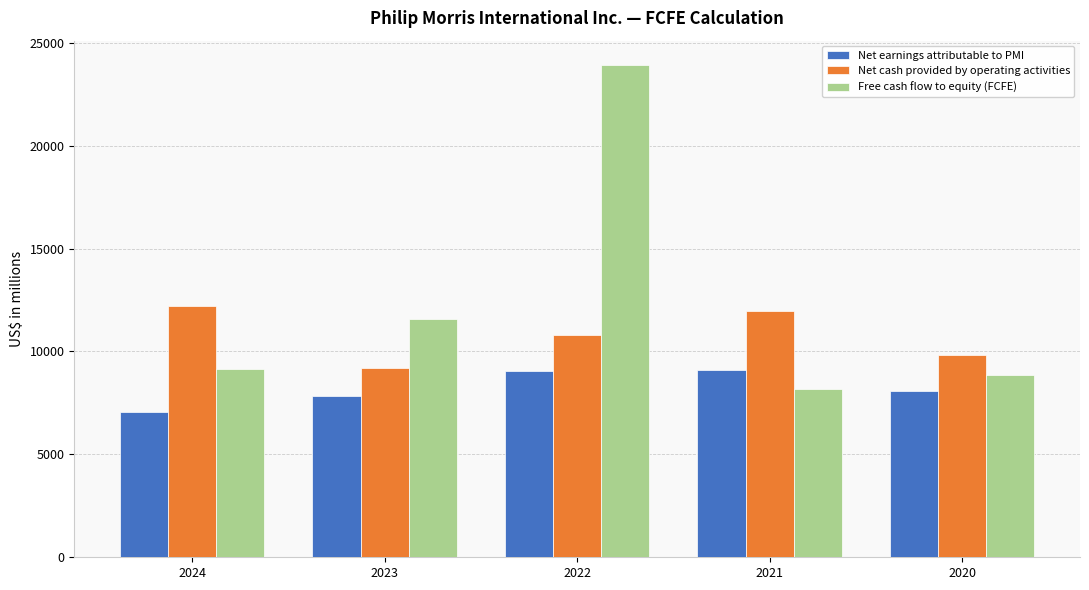

List the series in order of their peak value, highest first.

Free cash flow to equity (FCFE), Net cash provided by operating activities, Net earnings attributable to PMI